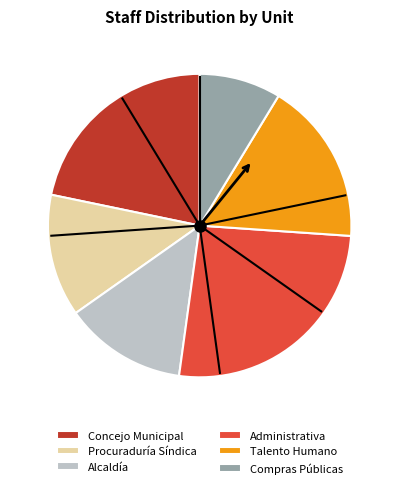

Does Concejo Municipal account for over 50% of the chart?

No